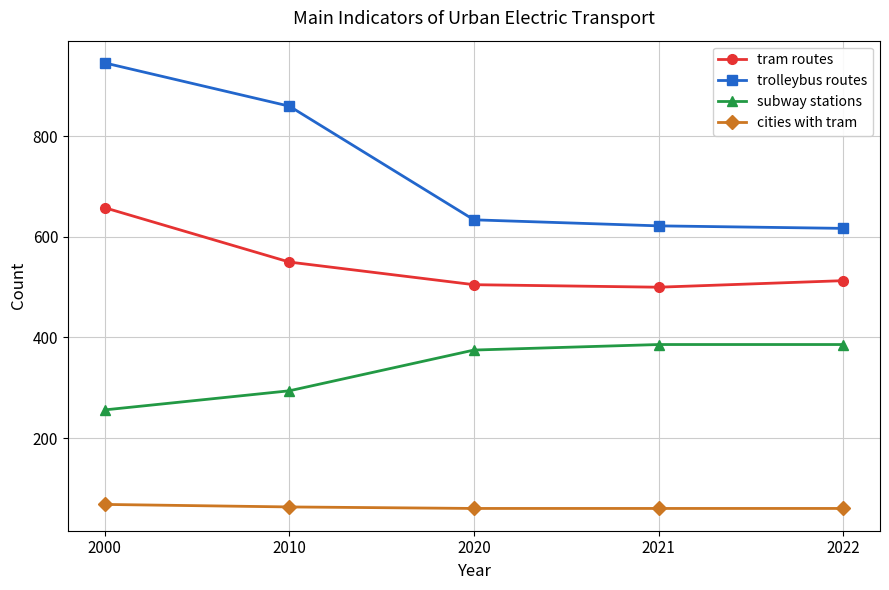

What is the difference between the maximum and minimum values in the cities with tram series?

8